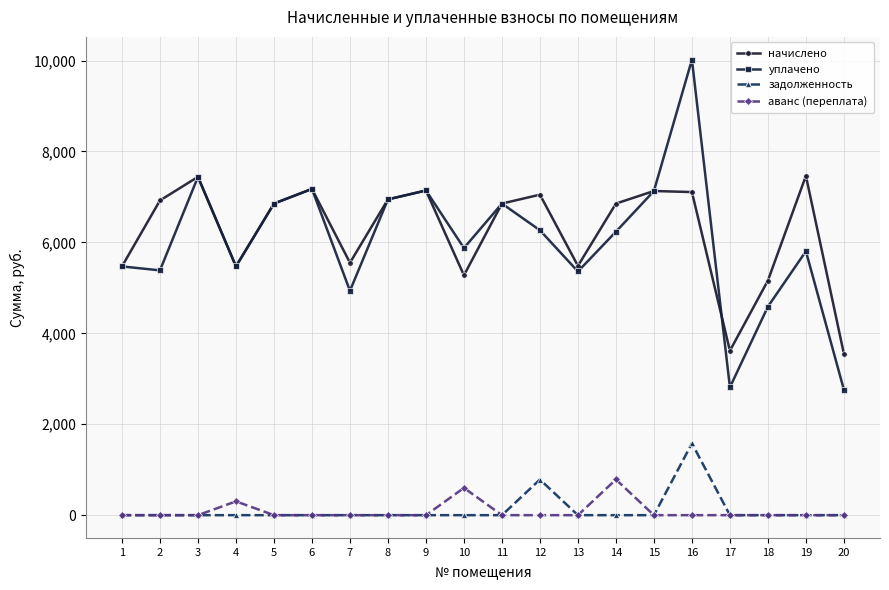

Which series has the largest total across all categories?

начислено